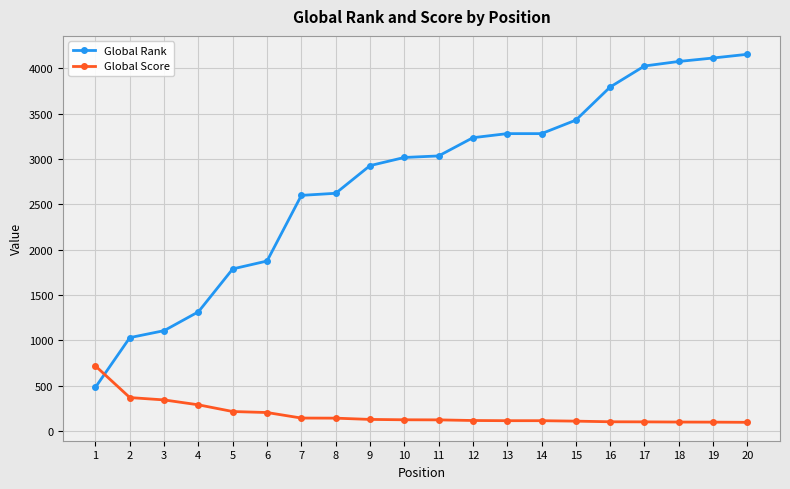

Read the Global Rank value at 5.

1788